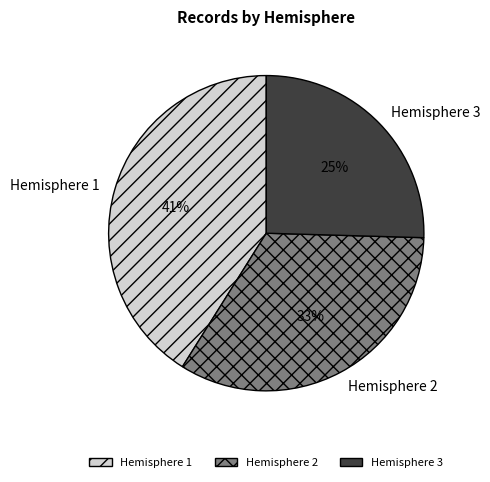

Which slice is the smallest?

Hemisphere 3